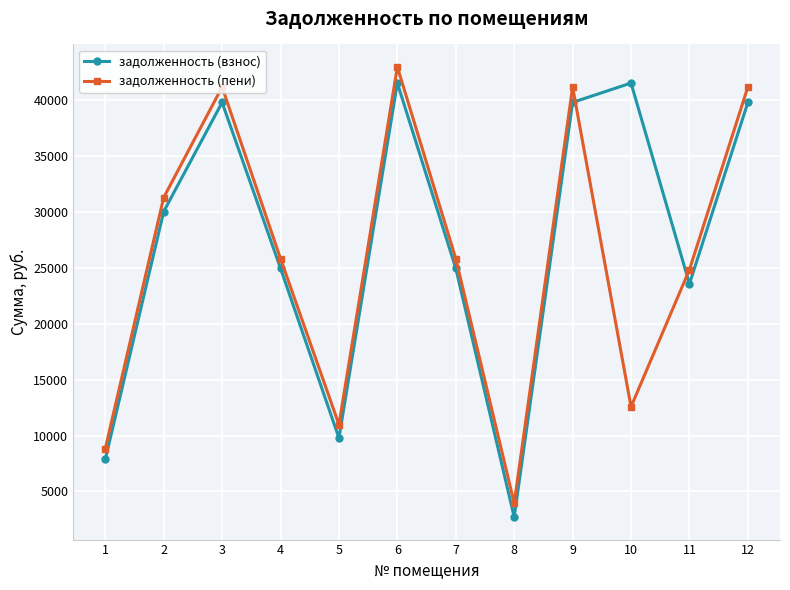

At which category does the chart reach its peak across all series?

6